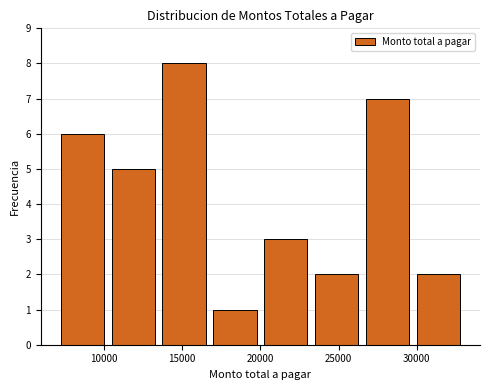

Reading left to right, transcribe this chart: for each bar, give the range it covers on the x-axis and its height. Neither the bar edges nor the heights are printed on the chart, so give them approximately, as read against the axes.

7000 to 10250: 6
10250 to 13500: 5
13500 to 16750: 8
16750 to 20000: 1
20000 to 23250: 3
23250 to 26500: 2
26500 to 29750: 7
29750 to 33000: 2